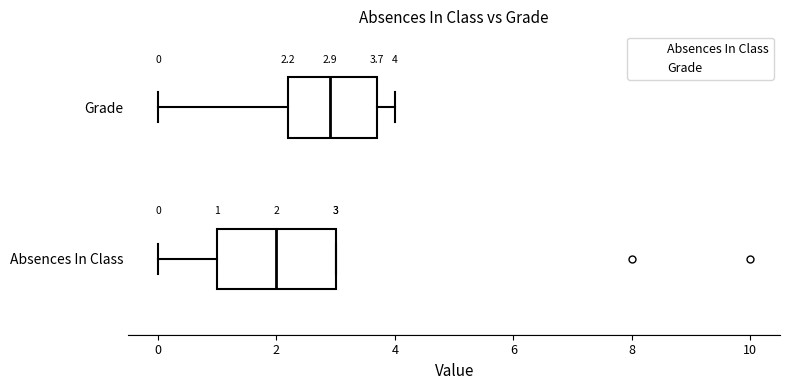

Which box has the furthest to the left median line?

Absences In Class